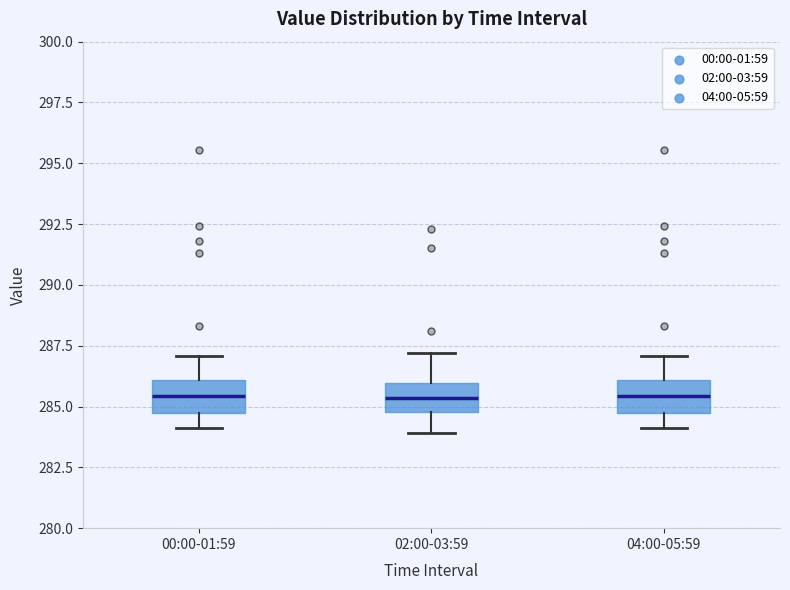

Where does the lower whisker of the box for 02:00-03:59 end on the y-axis? The values are not printed on the chart, so give them approximately, as read against the axis.

284.0